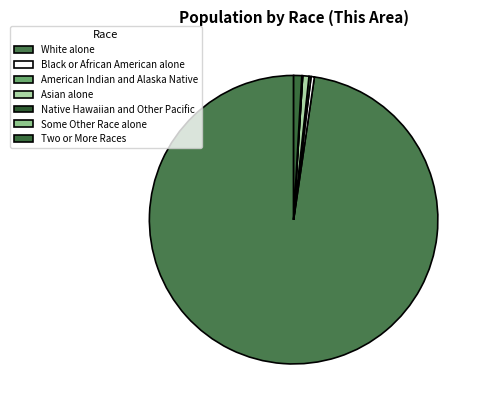

The Black or African American alone slice represents 0% of the pie. True or false?

True